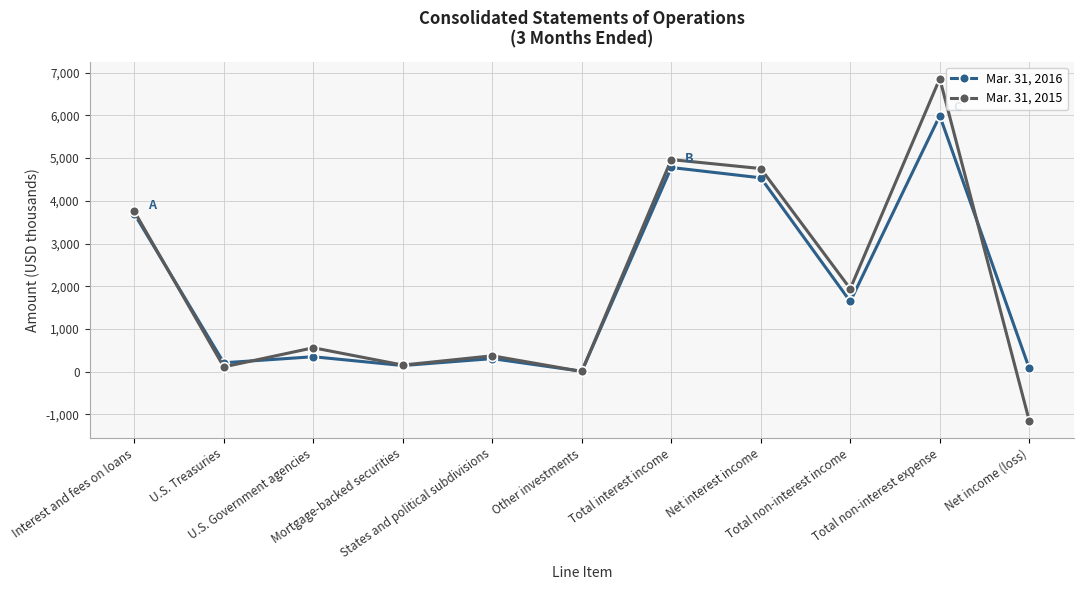

Is the value of Mar. 31, 2016 at Other investments greater than the value of Mar. 31, 2015 at Total interest income?

No